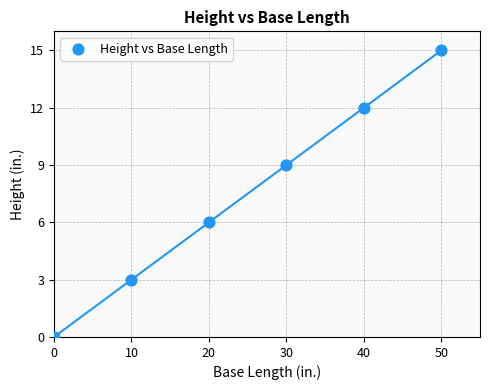

What is the range of X values (max minus min)?

50